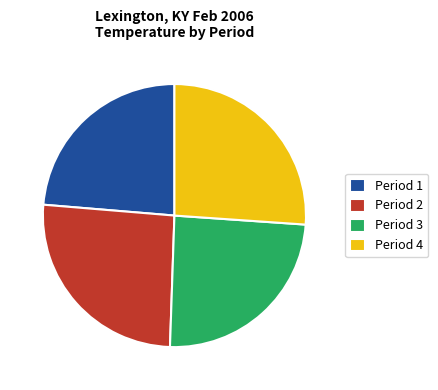

Do Period 1 and Period 4 together represent more than half of the pie?

No